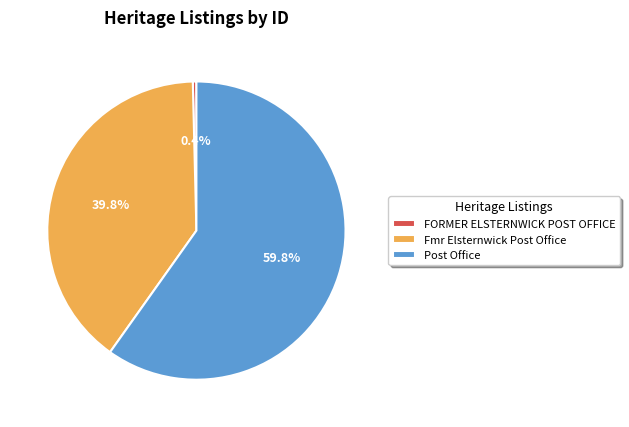

What is the ratio of the value at Fmr Elsternwick Post Office to the value at Post Office?

0.7